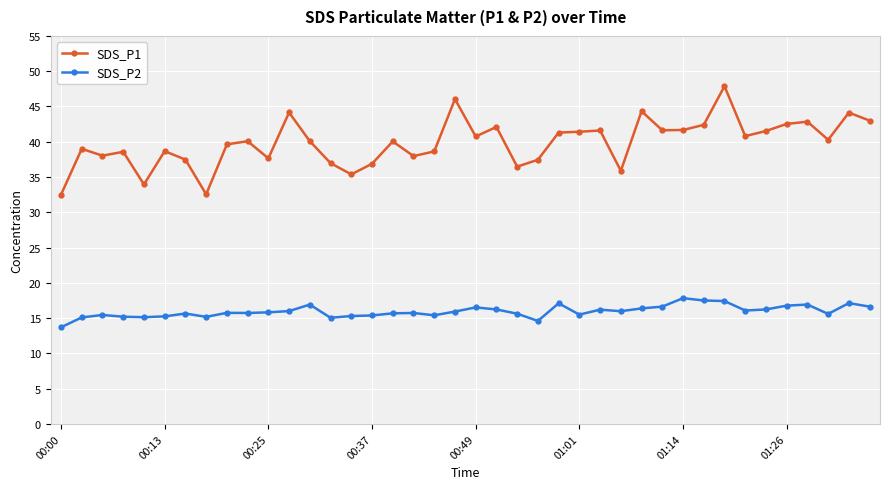

Is this an area chart (filled region under the line)?

No